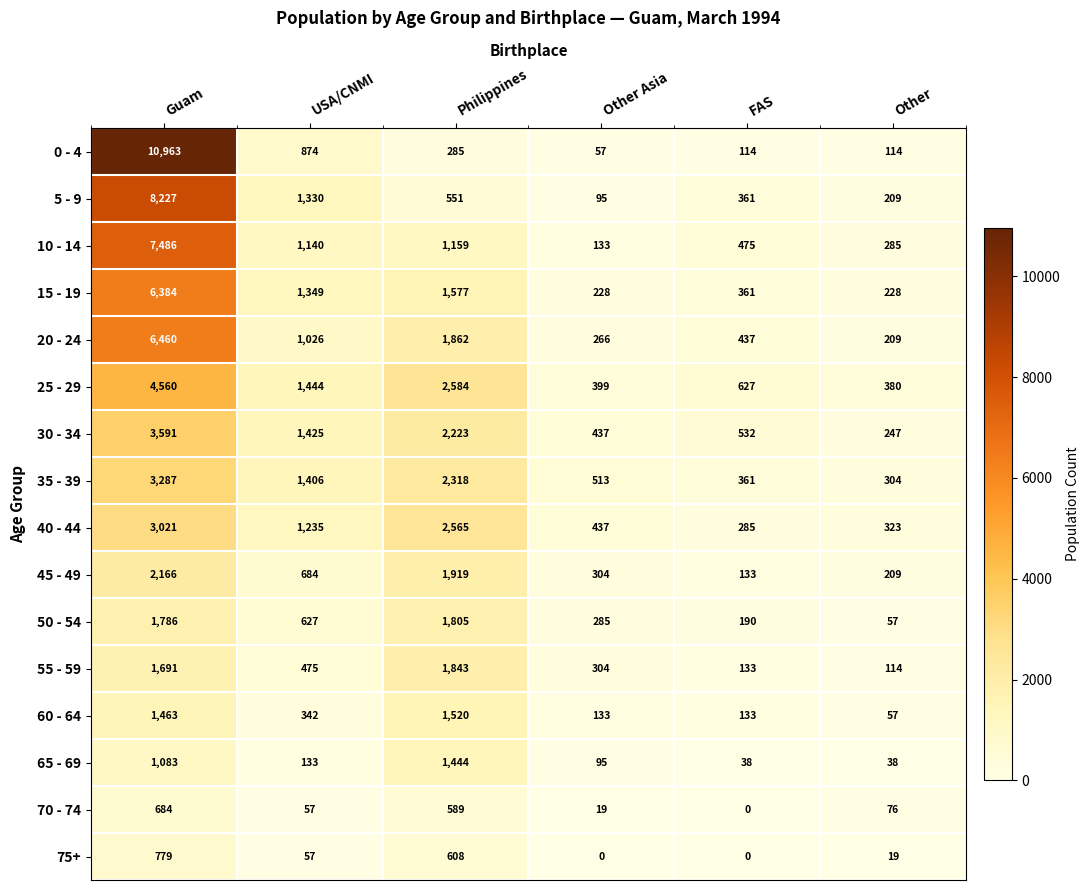

Where is 55 - 59 nearest to the value 978?

USA/CNMI